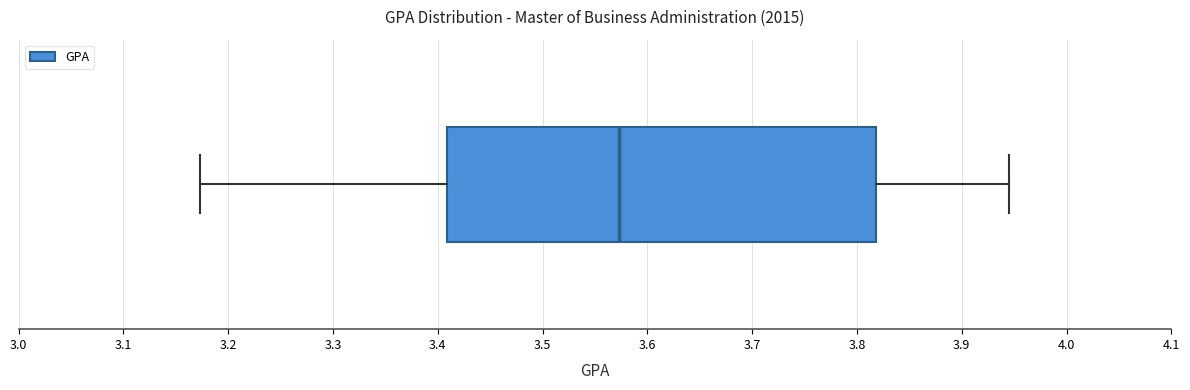

Read this box plot against the x-axis: the position of the median line, the range covered by the box, and the ends of both whiskers. The values are not printed on the chart, so give them approximately, as read against the axis.

median 3.57, box 3.41 to 3.82, whiskers 3.17 to 3.95